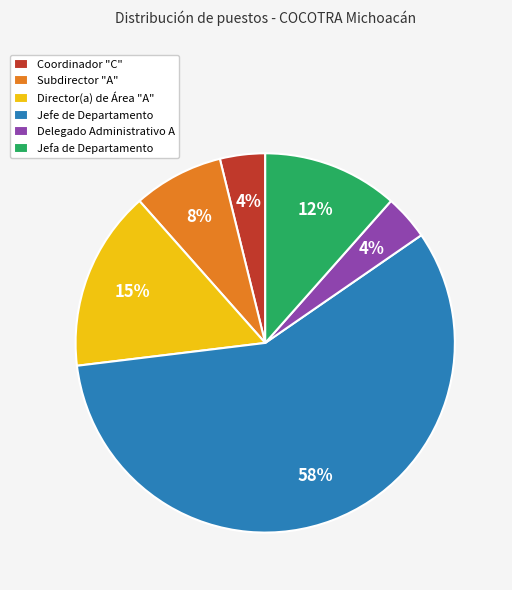

Between Delegado Administrativo A and Jefa de Departamento, which is larger?

Jefa de Departamento